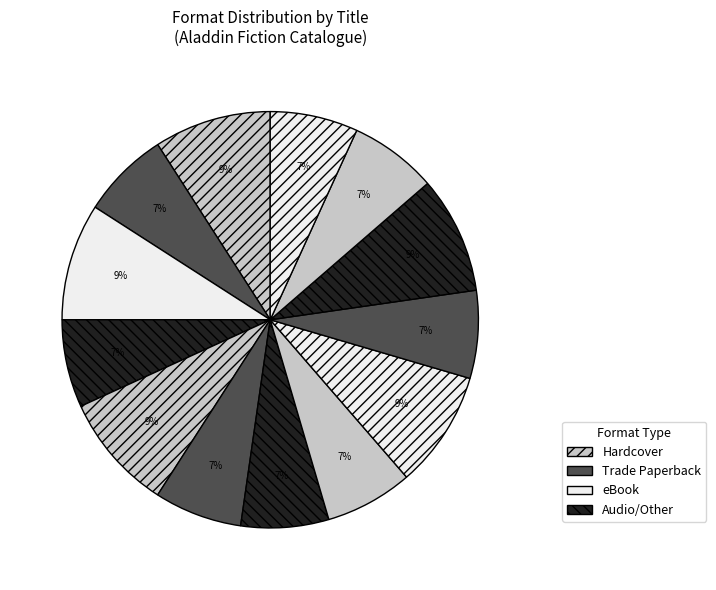

Does any single category account for the majority?

No